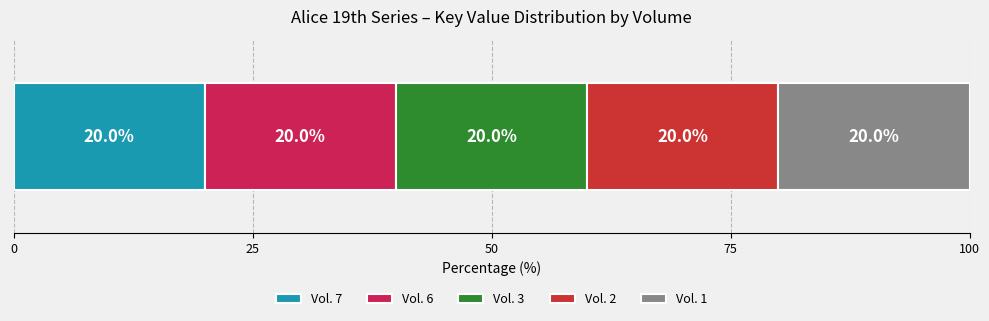

Count the number of categories in the chart.

1